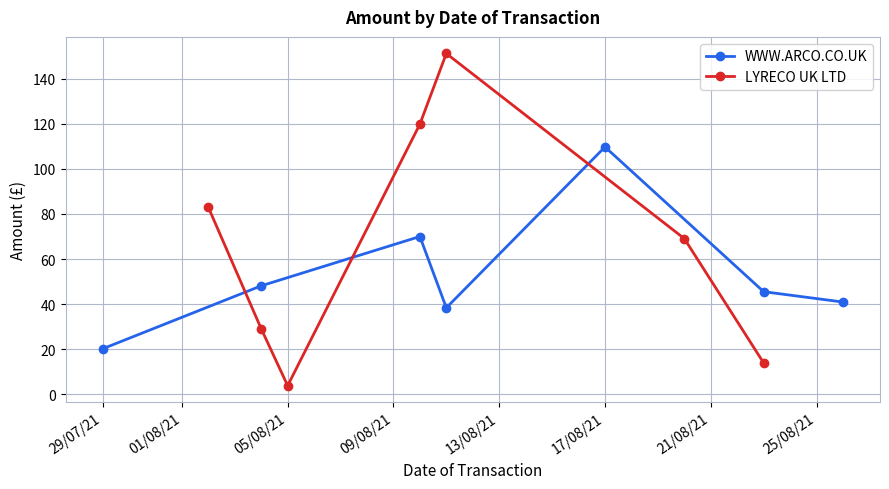

True or false: WWW.ARCO.CO.UK has more than 0 interior local peaks.

True